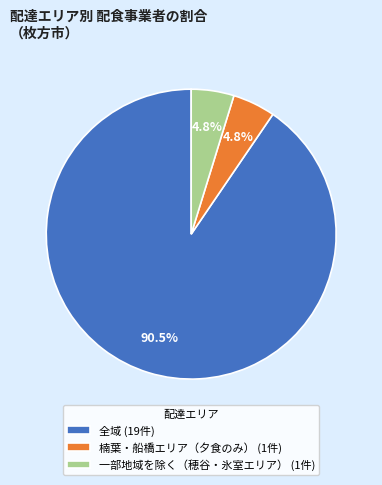

Between 全域 (19件) and 楠葉・船橋エリア（夕食のみ） (1件), which is larger?

全域 (19件)